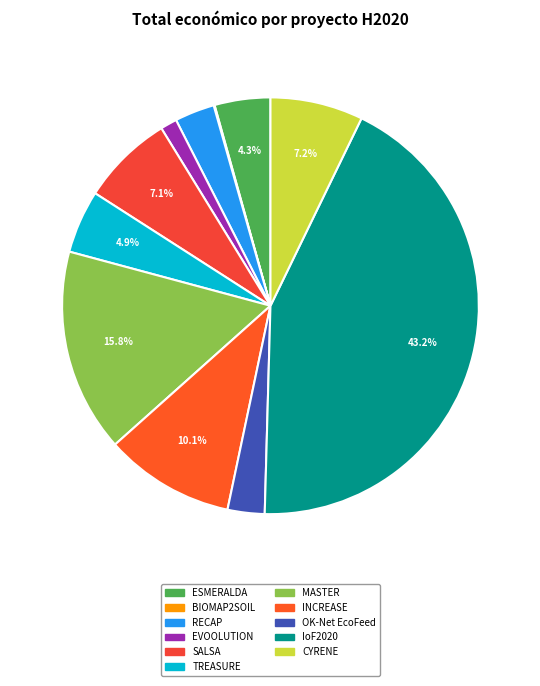

How many segments does this pie chart have?

11